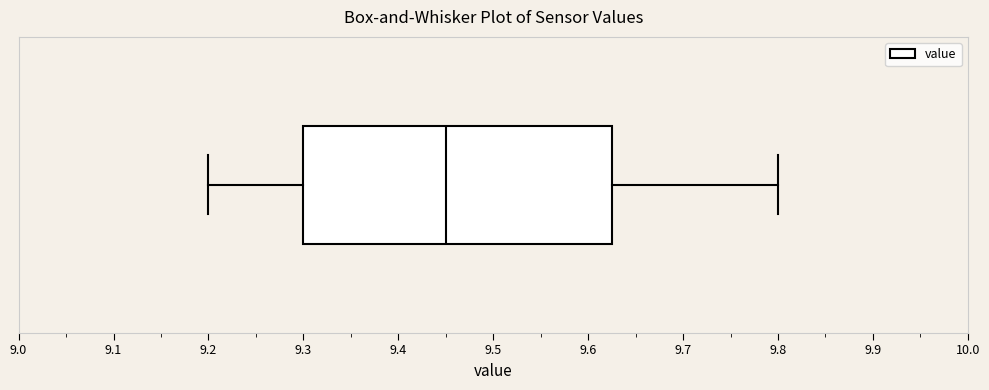

Transcribe this box plot: give where the median line is, the range the box spans, and where the two whiskers end, as read against the x-axis. The values are not printed on the chart, so give them approximately, as read against the axis.

median 9.45, box 9.30 to 9.63, whiskers 9.20 to 9.80